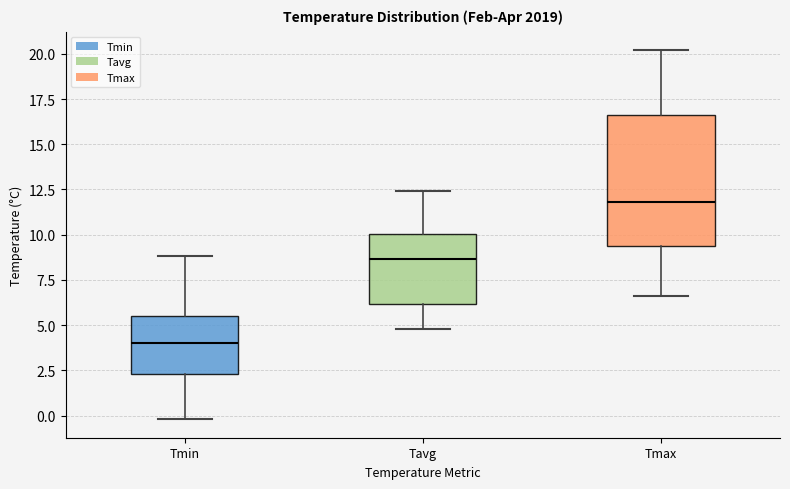

Which box is the tallest, from its lower edge to its upper edge?

Tmax